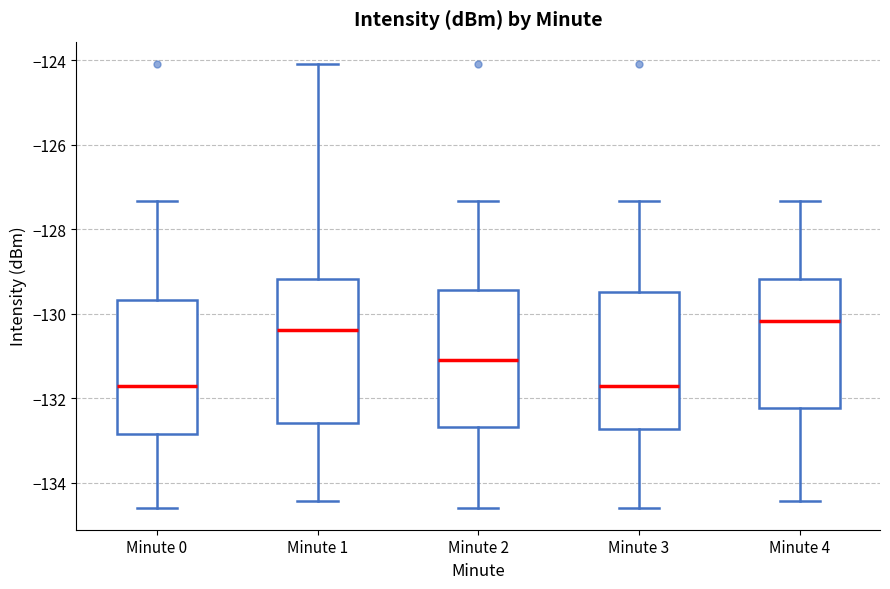

Reading left to right, transcribe this box plot: for each box, give where its median line is, the range the box spans, and where its two whiskers end, as read against the y-axis. The values are not printed on the chart, so give them approximately, as read against the axis.

Minute 0: median -131.8, box -132.8 to -129.6, whiskers -134.6 to -127.4
Minute 1: median -130.4, box -132.6 to -129.2, whiskers -134.4 to -124.0
Minute 2: median -131.0, box -132.6 to -129.4, whiskers -134.6 to -127.4
Minute 3: median -131.8, box -132.8 to -129.4, whiskers -134.6 to -127.4
Minute 4: median -130.2, box -132.2 to -129.2, whiskers -134.4 to -127.4